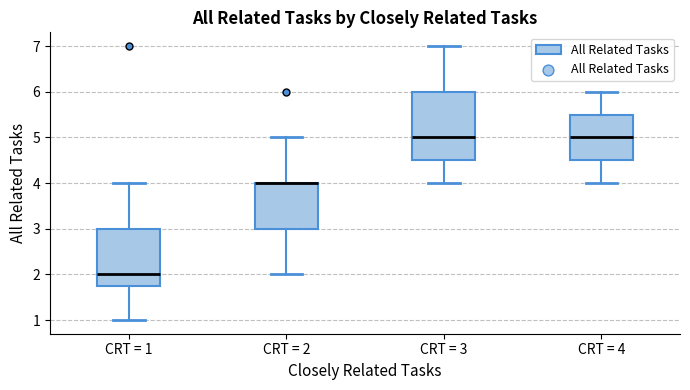

Where does the lower whisker of the box for CRT = 1 end on the y-axis? The values are not printed on the chart, so give them approximately, as read against the axis.

1.0